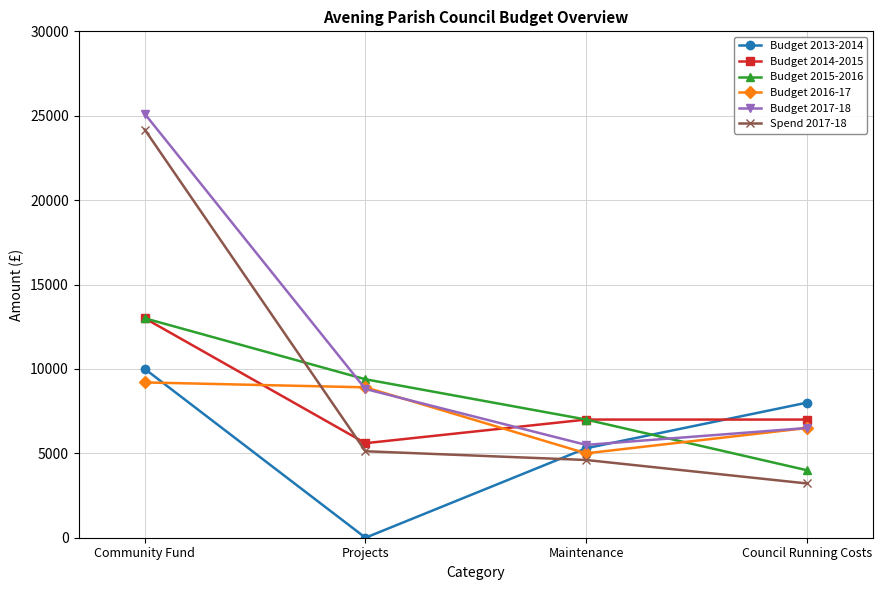

Is the value of Spend 2017-18 at Maintenance greater than the value of Budget 2017-18 at Council Running Costs?

No